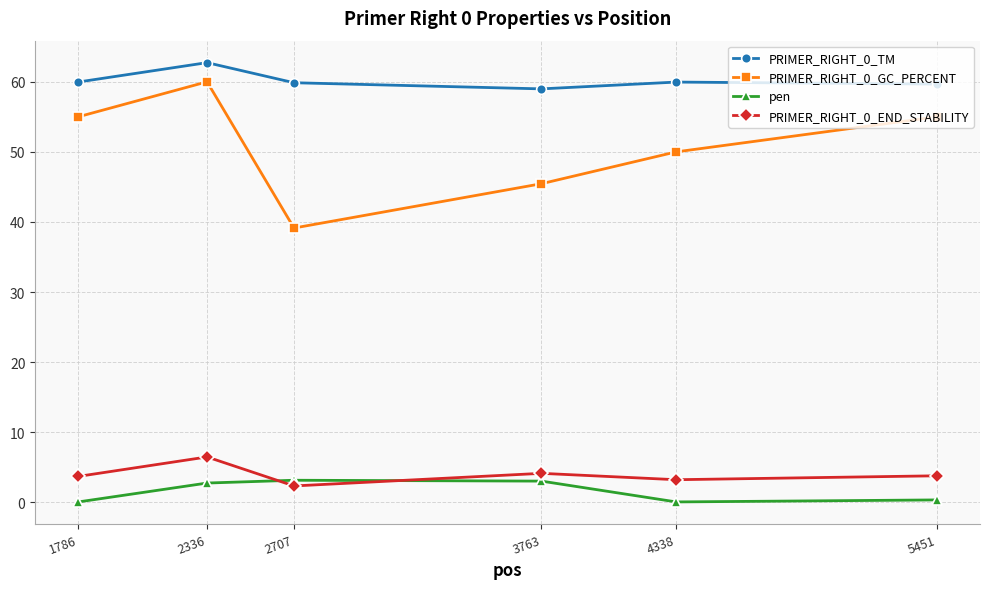

True or false: PRIMER_RIGHT_0_TM and pen intersect in this chart.

False